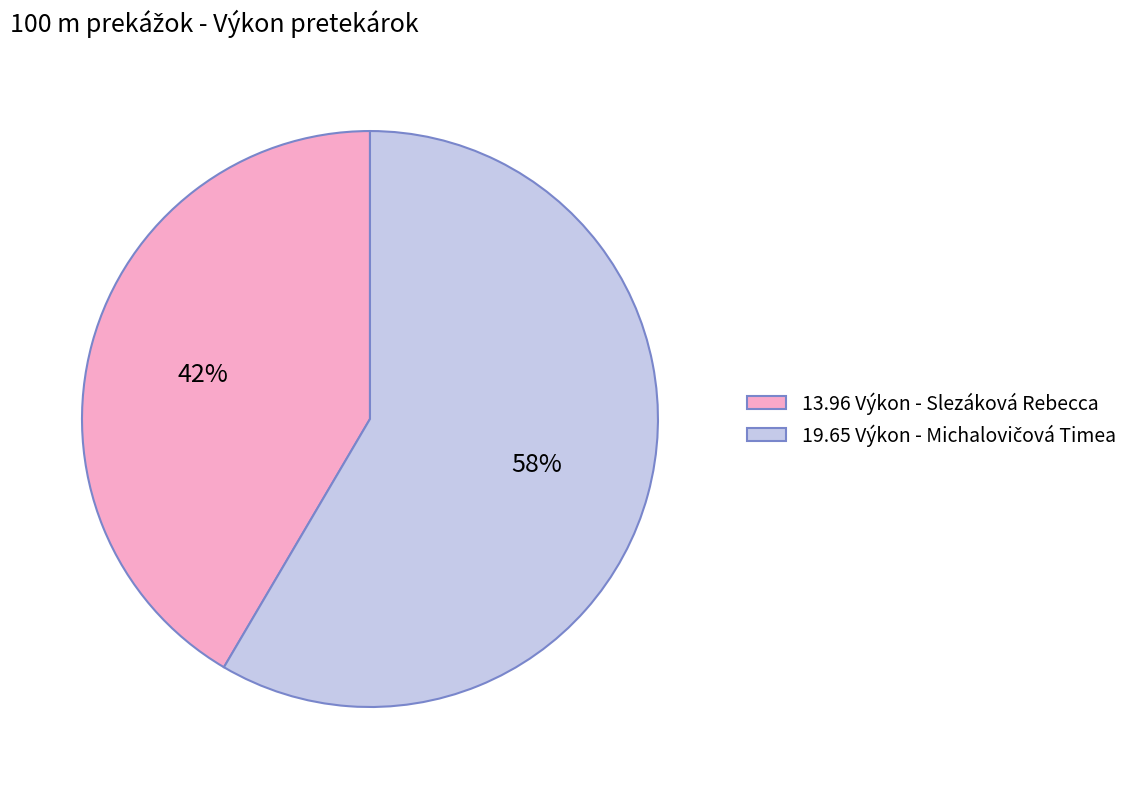

Is there any slice that represents more than half of the pie?

Yes